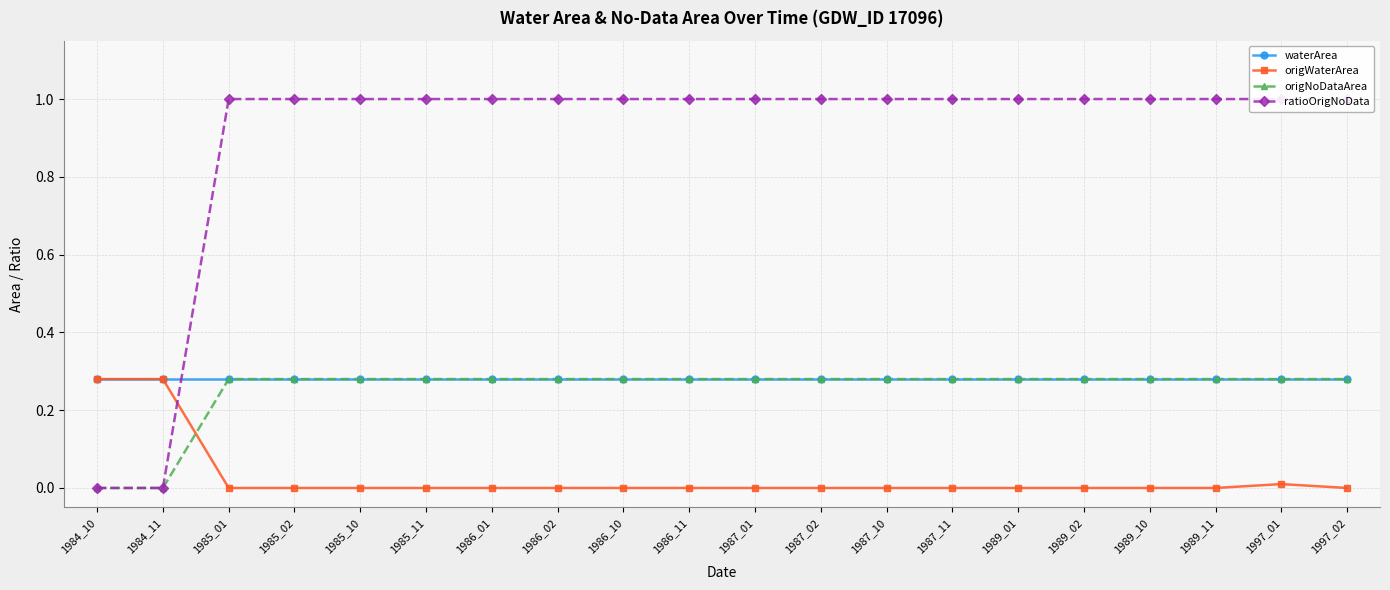

Reading left to right, transcribe all the data shown in this chart.

waterArea: 0.3	0.3	0.3	0.3	0.3	0.3	0.3	0.3	0.3	0.3	0.3	0.3	0.3	0.3	0.3	0.3	0.3	0.3	0.3	0.3
origWaterArea: 0.3	0.3	0.0	0.0	0.0	0.0	0.0	0.0	0.0	0.0	0.0	0.0	0.0	0.0	0.0	0.0	0.0	0.0	0.0	0.0
origNoDataArea: 0.0	0.0	0.3	0.3	0.3	0.3	0.3	0.3	0.3	0.3	0.3	0.3	0.3	0.3	0.3	0.3	0.3	0.3	0.3	0.3
ratioOrigNoData: 0.0	0.0	1.0	1.0	1.0	1.0	1.0	1.0	1.0	1.0	1.0	1.0	1.0	1.0	1.0	1.0	1.0	1.0	1.0	1.0